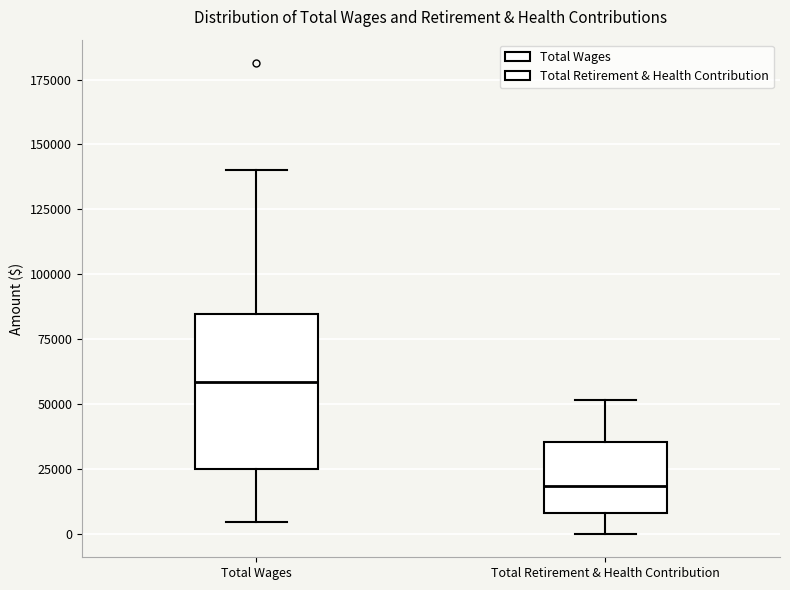

Reading left to right, read every box against the y-axis: the position of its median line, the range the box covers, and the ends of its whiskers. The values are not printed on the chart, so give them approximately, as read against the axis.

Total Wages: median 60000, box 25000 to 85000, whiskers 5000 to 140000
Total Retirement & Health Contribution: median 20000, box 10000 to 35000, whiskers 0 to 50000